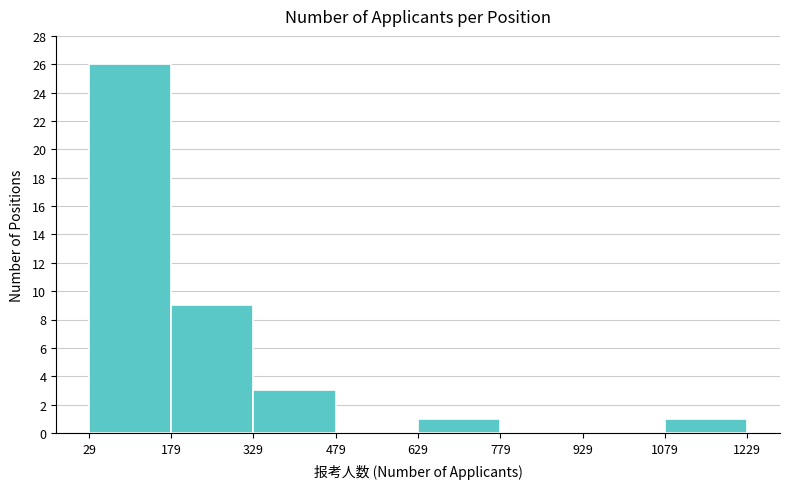

Which range on the x-axis has the tallest bar?

29 to 179